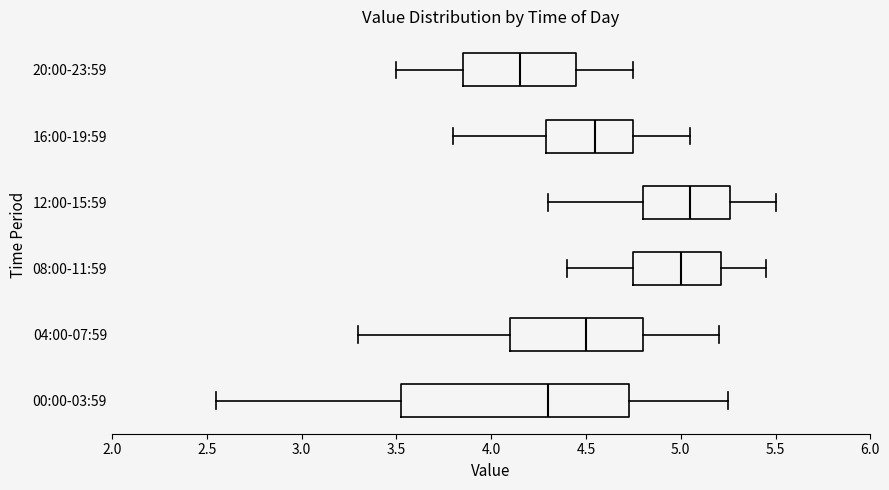

Reading bottom to top, transcribe this box plot: for each box, give where its median line is, the range the box spans, and where its two whiskers end, as read against the x-axis. The values are not printed on the chart, so give them approximately, as read against the axis.

00:00-03:59: median 4.30, box 3.50 to 4.75, whiskers 2.55 to 5.25
04:00-07:59: median 4.50, box 4.10 to 4.80, whiskers 3.30 to 5.20
08:00-11:59: median 5.00, box 4.75 to 5.20, whiskers 4.40 to 5.45
12:00-15:59: median 5.05, box 4.80 to 5.25, whiskers 4.30 to 5.50
16:00-19:59: median 4.55, box 4.30 to 4.75, whiskers 3.80 to 5.05
20:00-23:59: median 4.15, box 3.85 to 4.45, whiskers 3.50 to 4.75